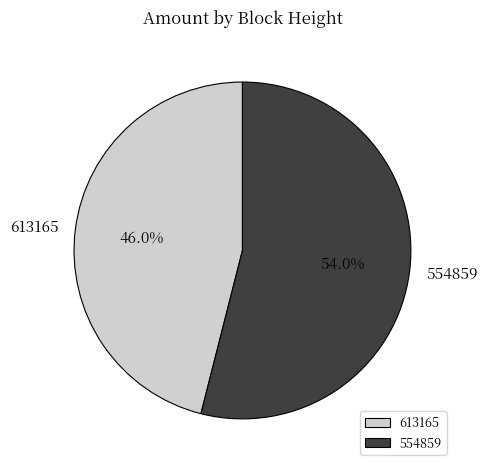

To the nearest percent, what percentage of the pie is 554859?

54%